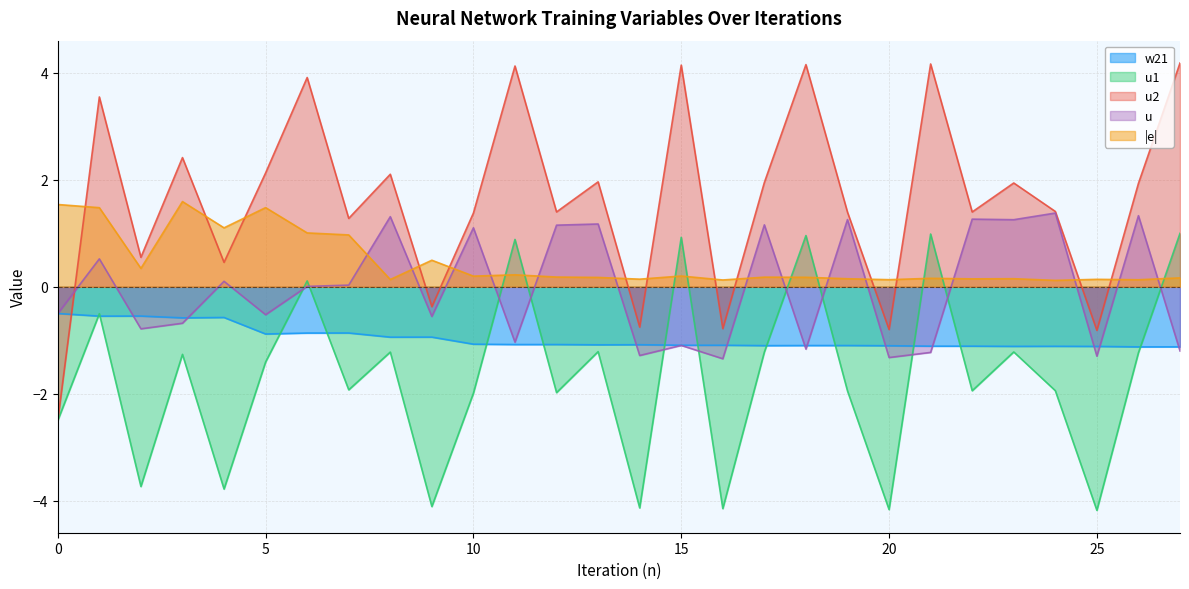

Where do u1 and u first cross each other?

5 and 6